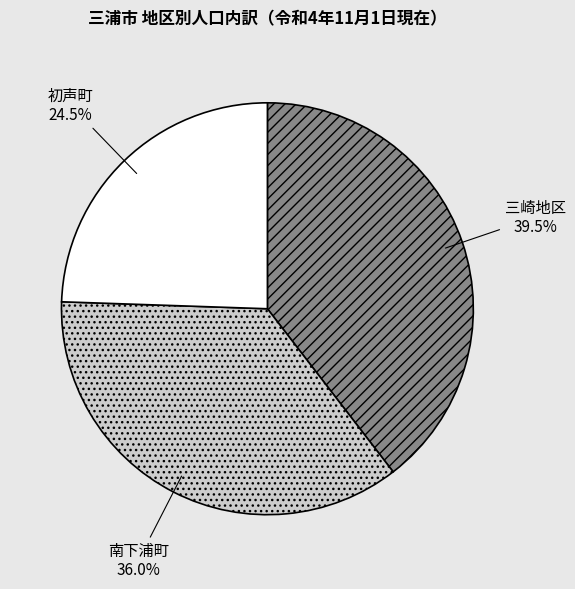

Combined, what portion of the pie is 初声町 and 三崎地区?

64.0%